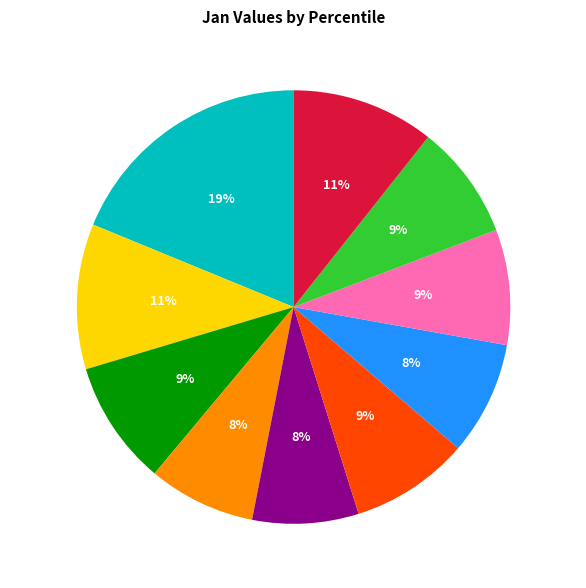

To the nearest percent, what is the average slice percentage?

10%